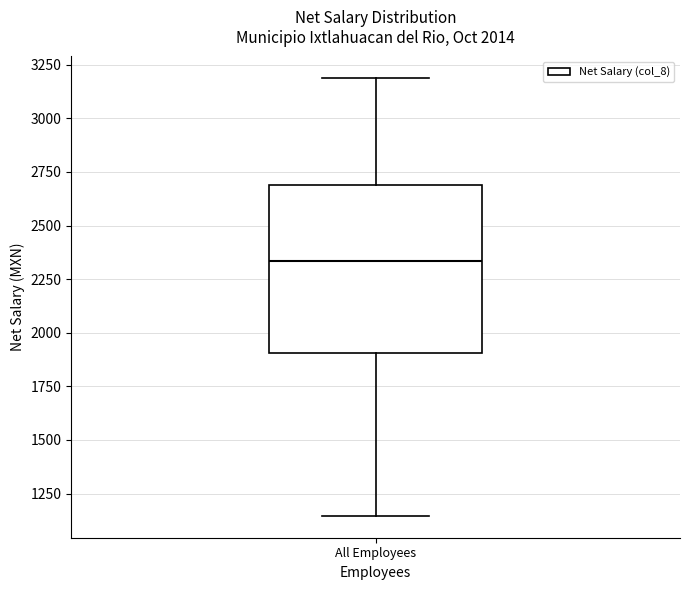

Where does the lower whisker of the box for All Employees end on the y-axis? The values are not printed on the chart, so give them approximately, as read against the axis.

1150